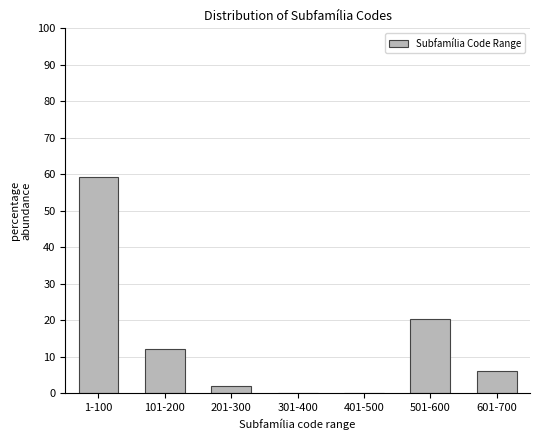

Reading left to right, extract all data points from this chart.

1-100=59.2	101-200=12.2	201-300=2.0	301-400=0.0	401-500=0.0	501-600=20.4	601-700=6.1